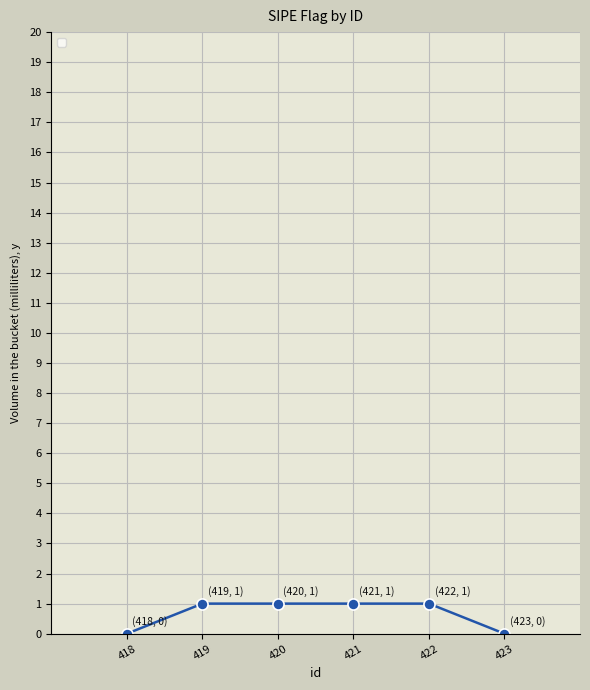

How many categories are shown in the chart?

6